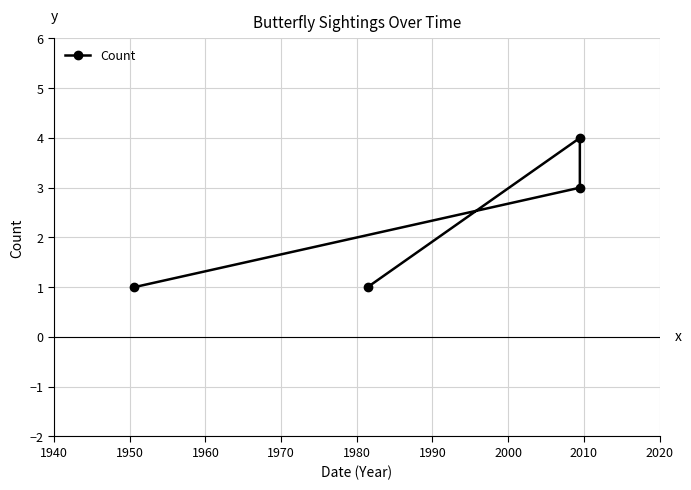

The chart shows a value of 2 at 1940. True or false?

False